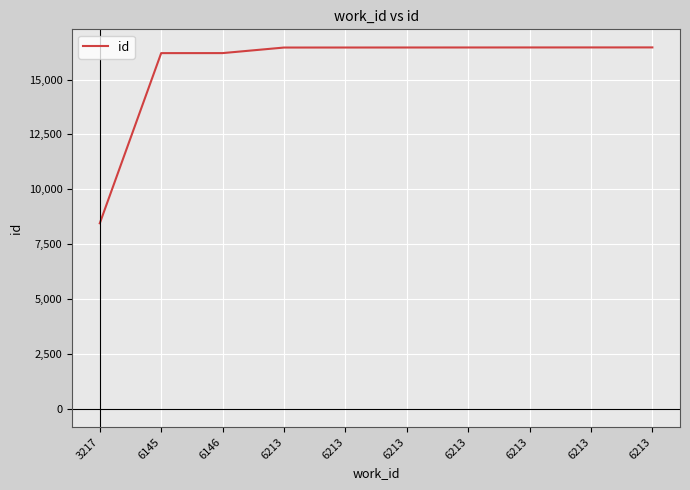

Rank the categories by value from highest to lowest.

6213, 6213, 6213, 6213, 6213, 6213, 6213, 6146, 6145, 3217